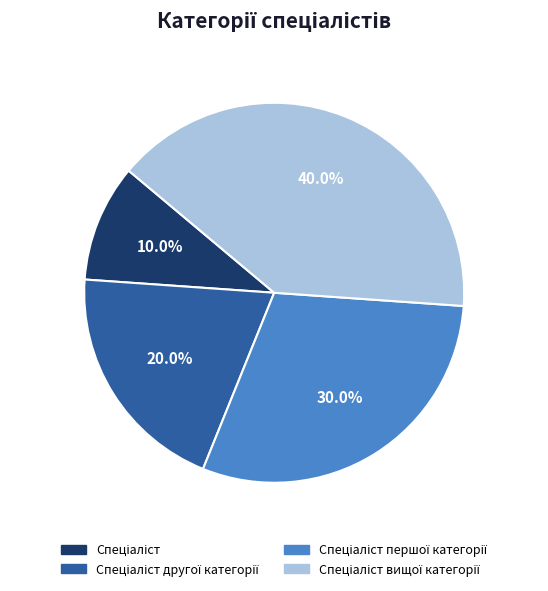

Is there a majority slice in this chart?

No